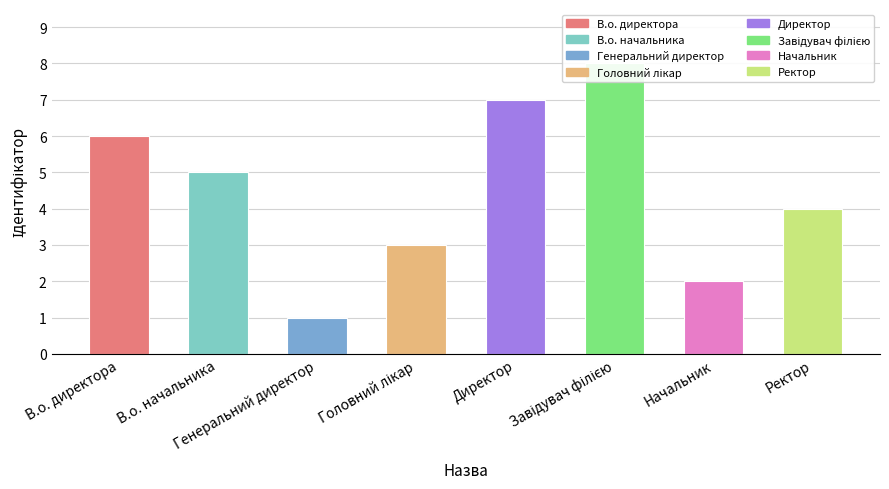

What position from the right is Начальник?

2